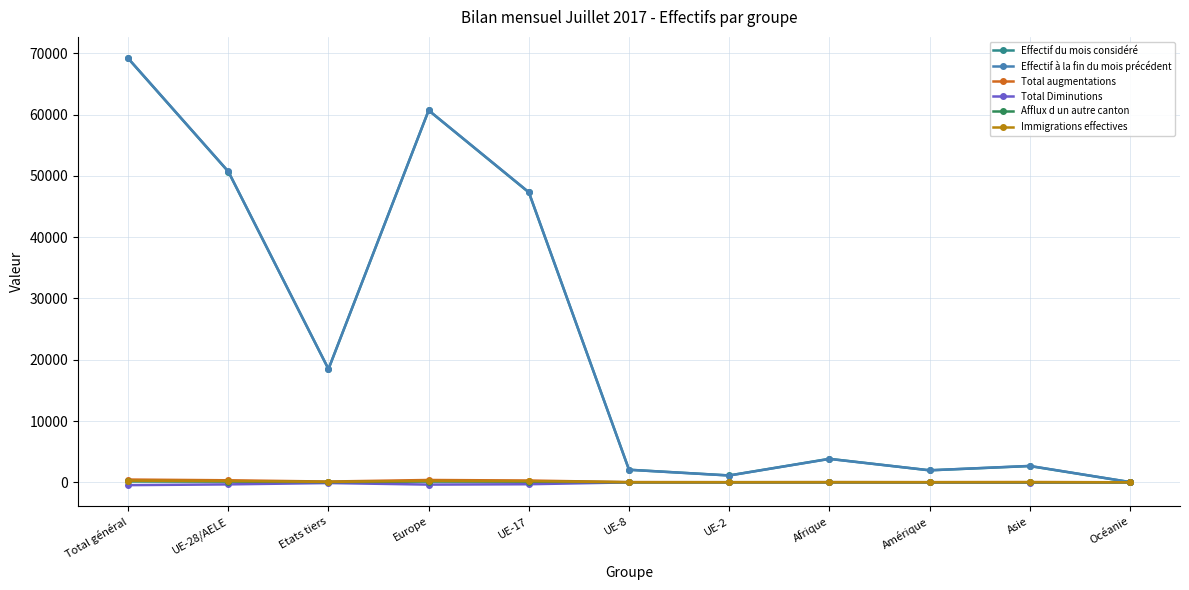

What is the spread (max minus min) of values at Europe?

61097